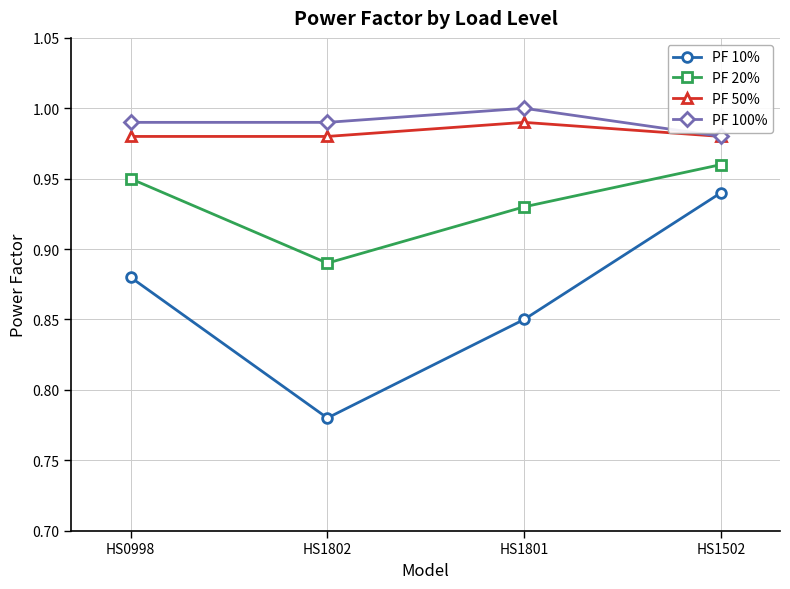

At which label is PF 100% closest to 0?

HS1502